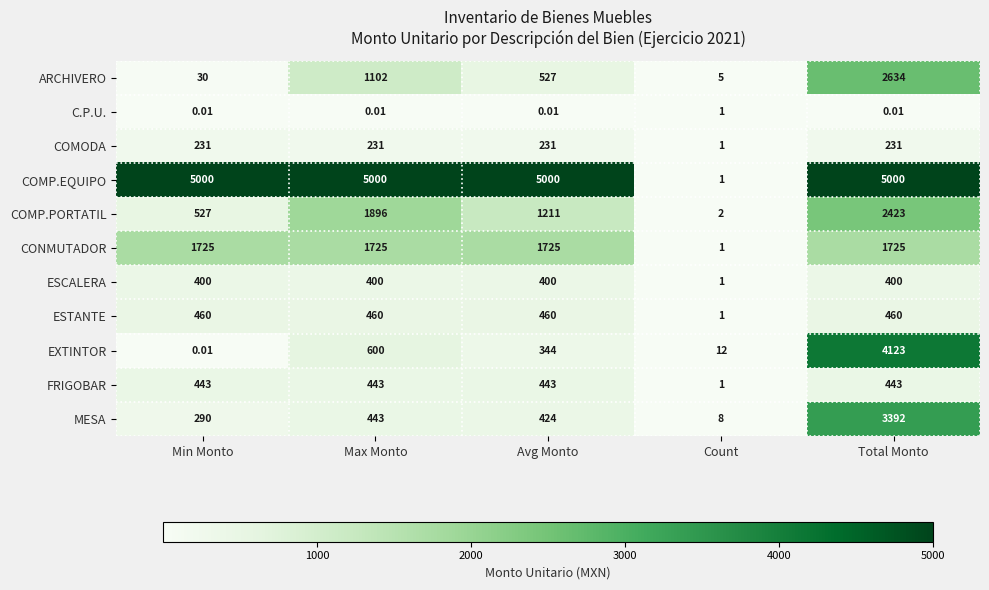

Which series has the largest total across all categories?

COMP.EQUIPO